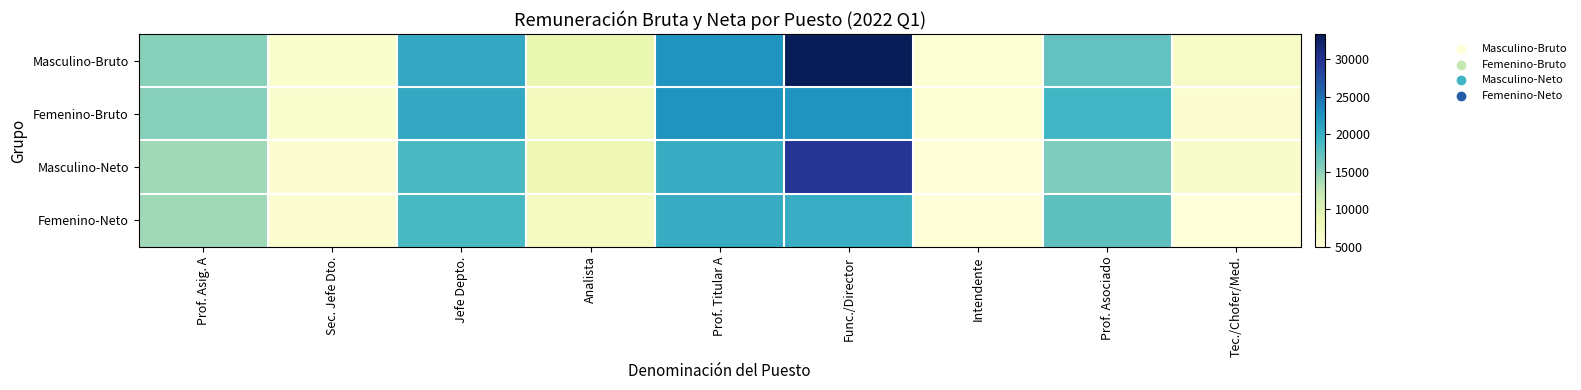

At which category is the sum across all series the highest?

Func./Director